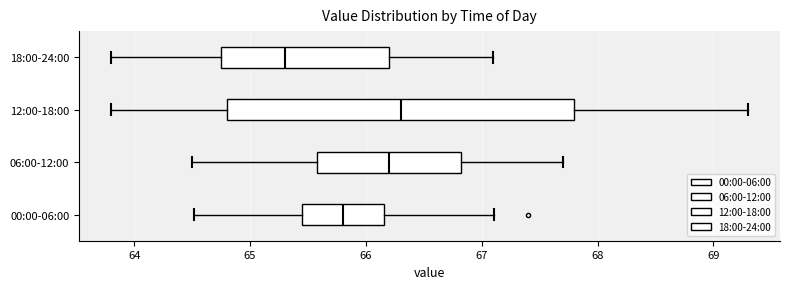

Reading bottom to top, transcribe this box plot: for each box, give where its median line is, the range the box spans, and where its two whiskers end, as read against the x-axis. The values are not printed on the chart, so give them approximately, as read against the axis.

00:00-06:00: median 65.8, box 65.5 to 66.2, whiskers 64.5 to 67.1
06:00-12:00: median 66.2, box 65.6 to 66.8, whiskers 64.5 to 67.7
12:00-18:00: median 66.3, box 64.8 to 67.8, whiskers 63.8 to 69.3
18:00-24:00: median 65.3, box 64.8 to 66.2, whiskers 63.8 to 67.1